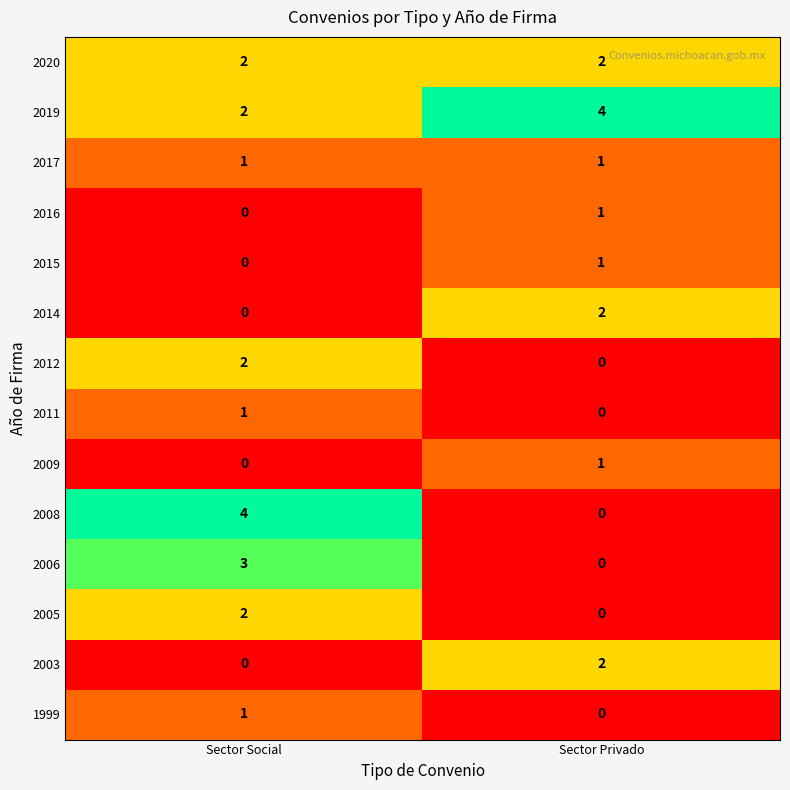

How many distinct data groups are displayed?

14